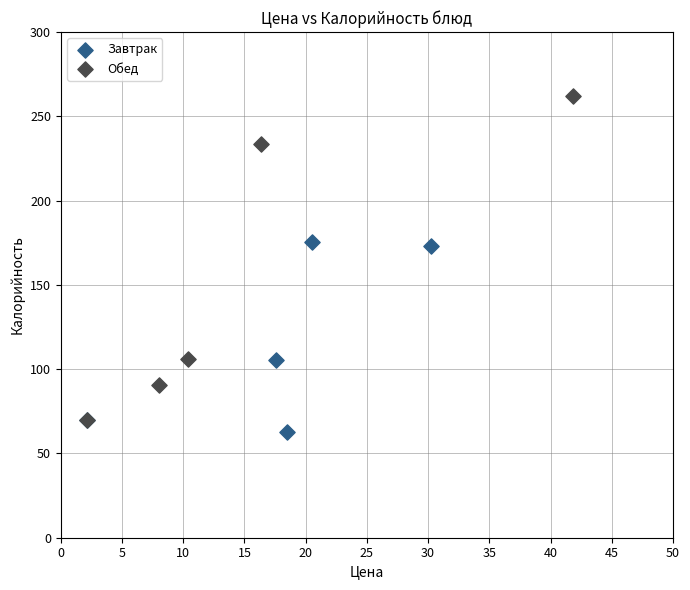

Which series contains the highest Y value?

Обед